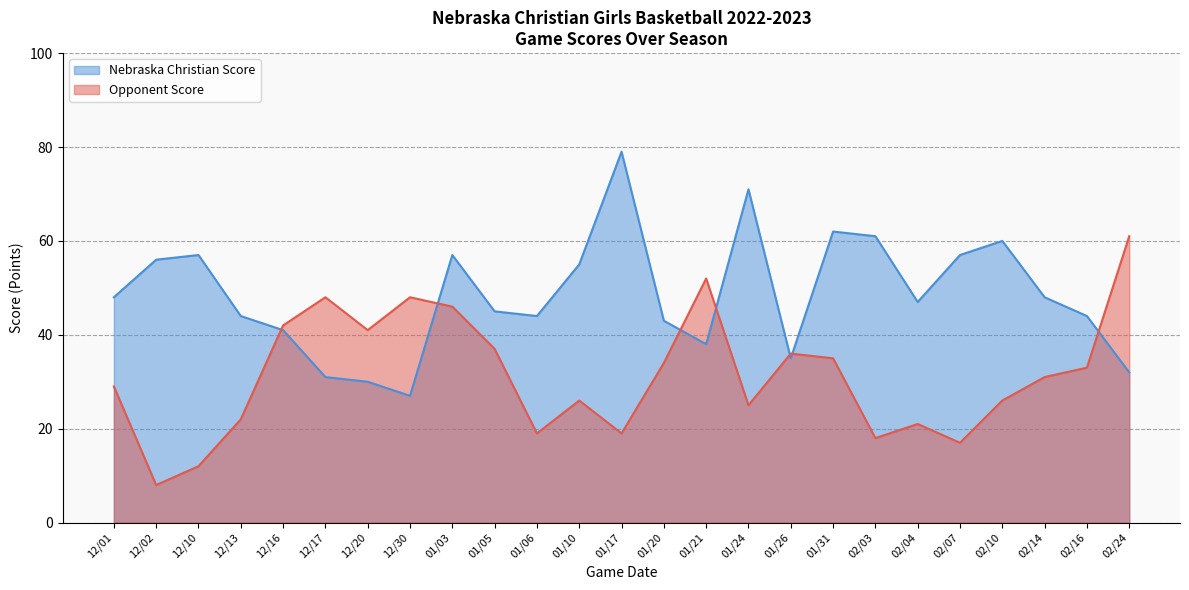

What is the label of the 25th point from the right?

12/01